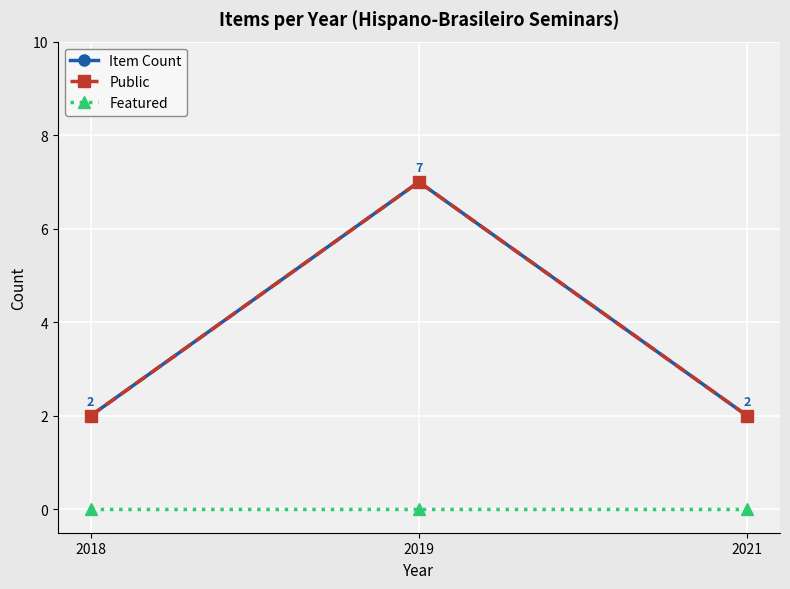

What is the difference between the Public values at 2019 and 2018?

5